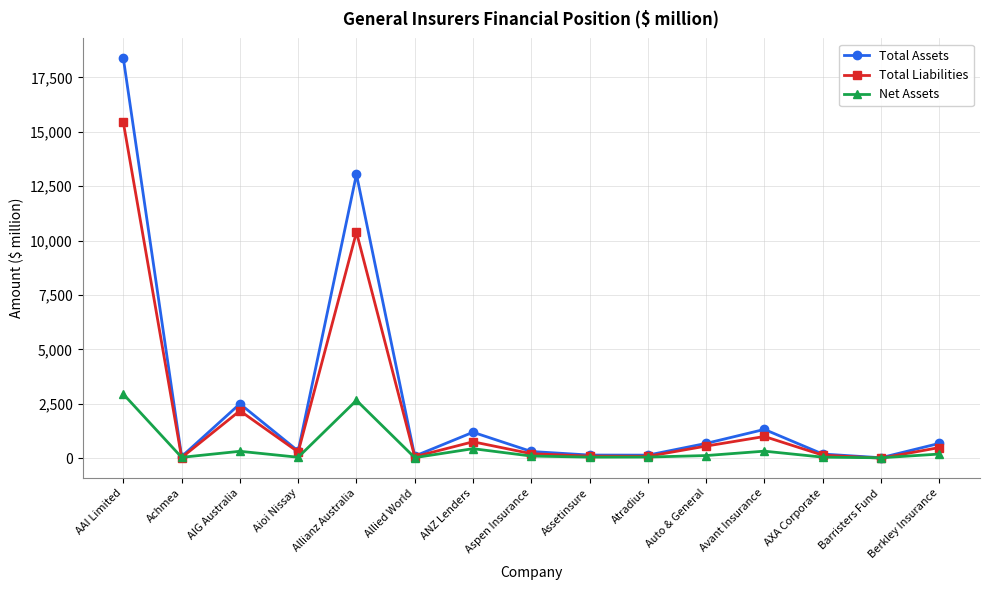

What is the greatest value displayed?

18370